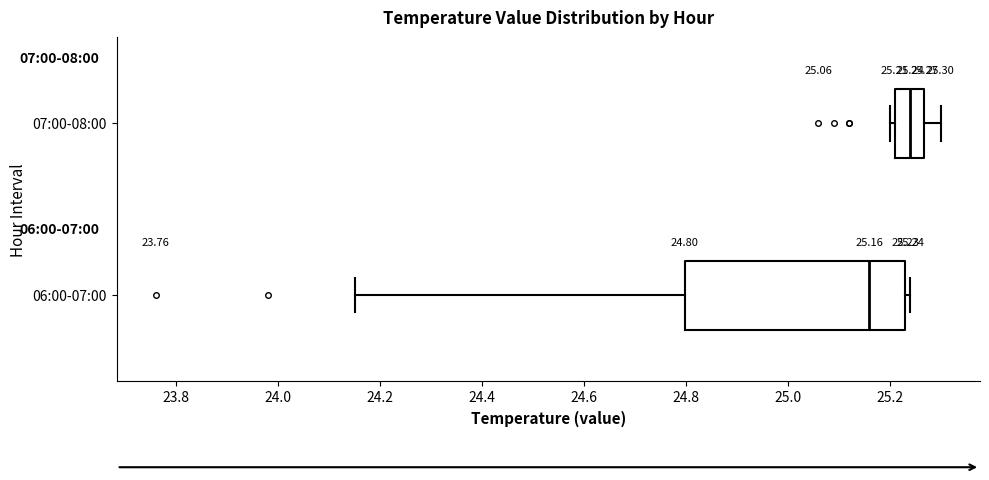

Which box's median line is the furthest to the left?

06:00-07:00